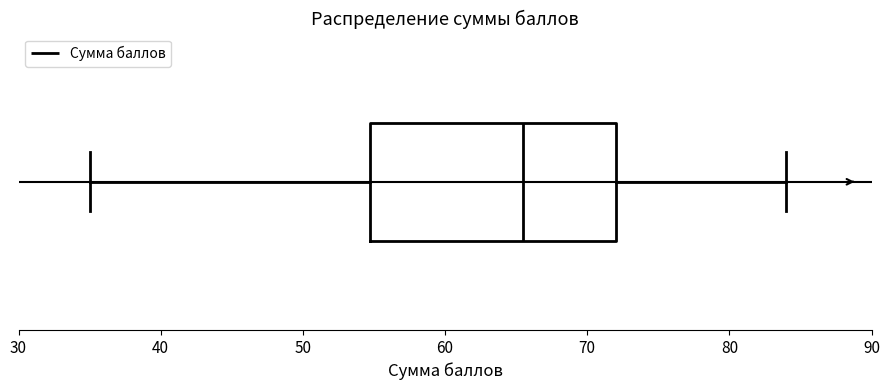

Where is the left edge of the box on the x-axis? The values are not printed on the chart, so give them approximately, as read against the axis.

55